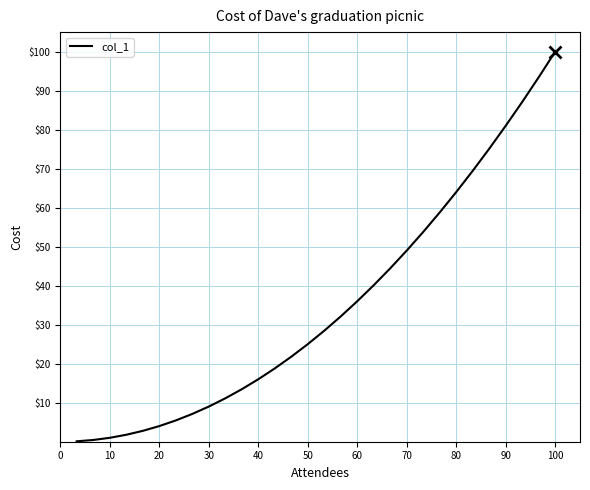

How many lines are shown in the chart?

1